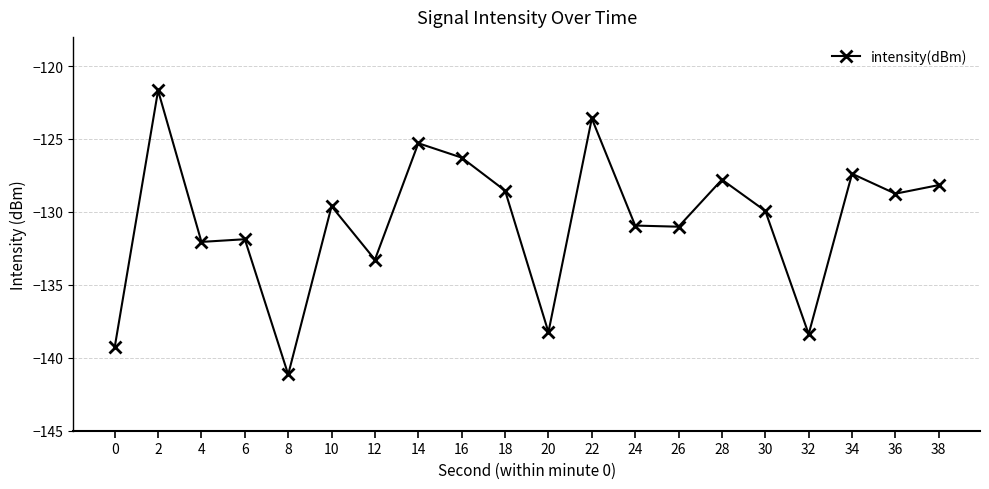

At which category does the data reach its first local peak?

2